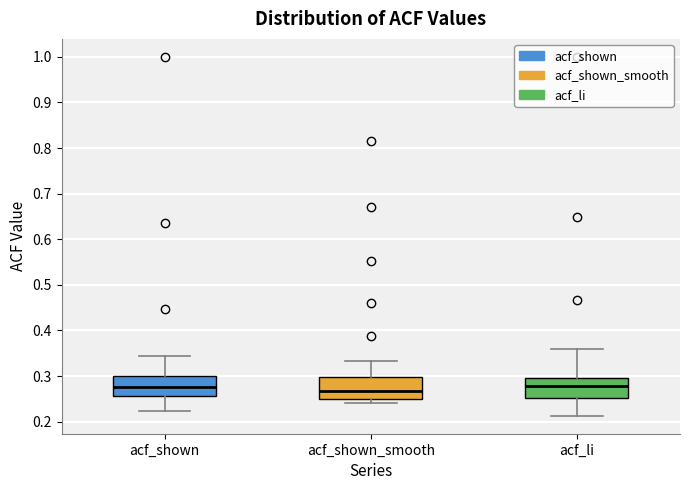

Reading left to right, read every box against the y-axis: the position of its median line, the range the box covers, and the ends of its whiskers. The values are not printed on the chart, so give them approximately, as read against the axis.

acf_shown: median 0.28, box 0.26 to 0.30, whiskers 0.22 to 0.34
acf_shown_smooth: median 0.27, box 0.25 to 0.30, whiskers 0.24 to 0.33
acf_li: median 0.28, box 0.25 to 0.30, whiskers 0.21 to 0.36